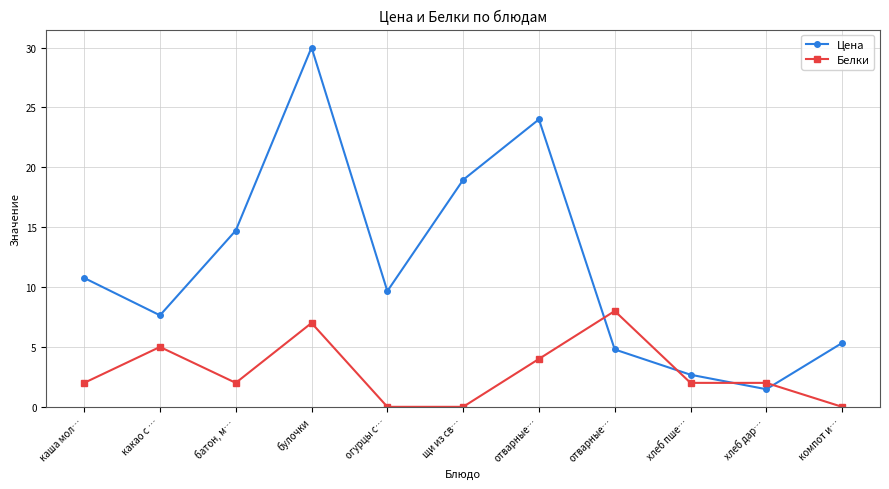

At which label is Цена closest to 15?

батон, м…